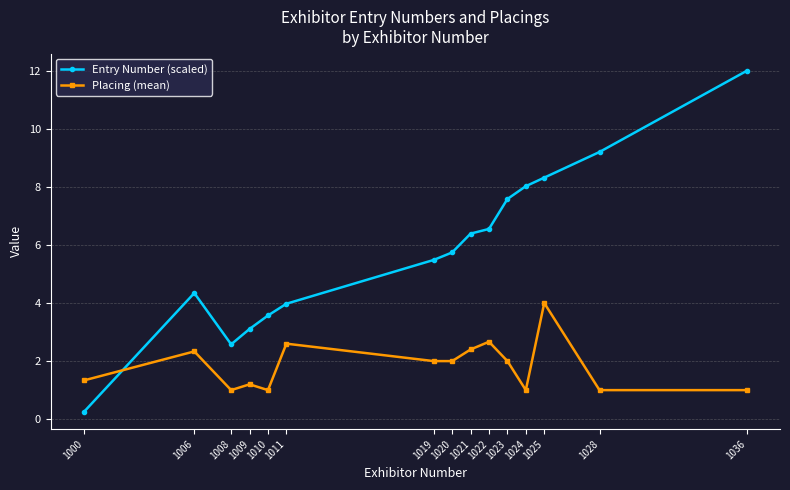

At which label does Entry Number (scaled) first exceed 5?

1019